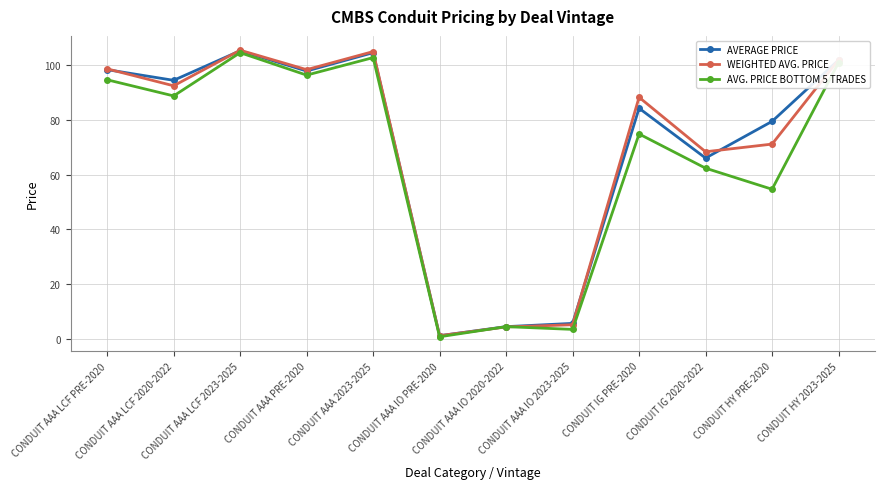

True or false: AVG. PRICE BOTTOM 5 TRADES has more than 1 points higher than both neighbors.

True